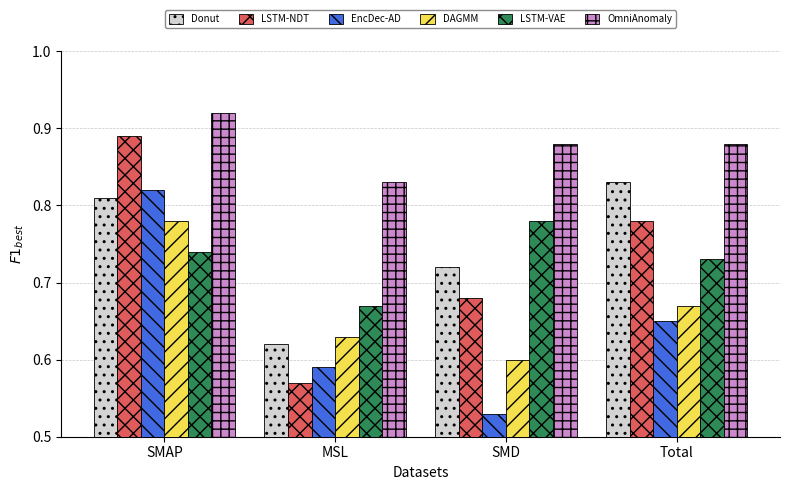

Which series has the largest range (max minus min)?

LSTM-NDT